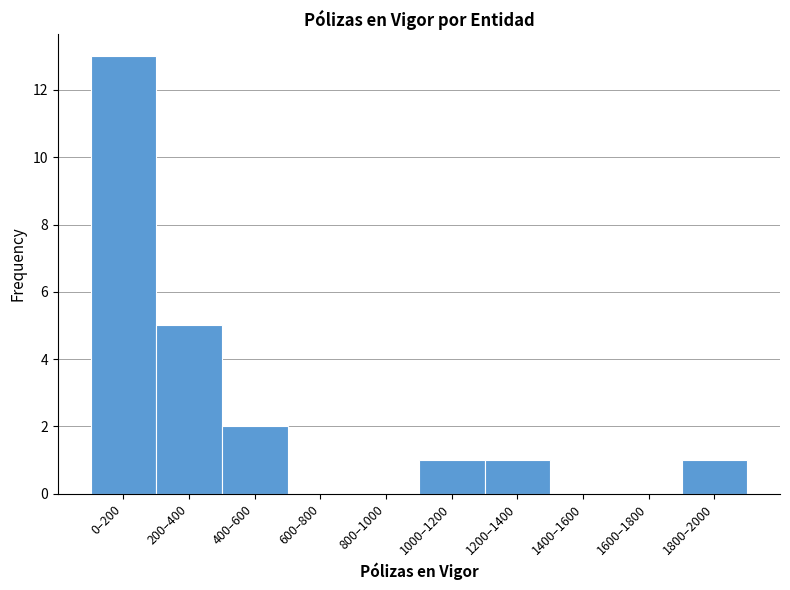

Reading left to right, list all the values displayed in this chart.

0–200=13	200–400=5	400–600=2	600–800=0	800–1000=0	1000–1200=1	1200–1400=1	1400–1600=0	1600–1800=0	1800–2000=1